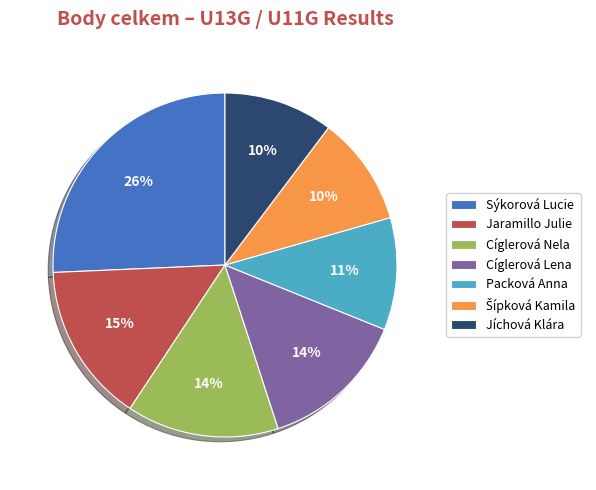

To the nearest percent, what percentage of the pie is Sýkorová Lucie?

26%